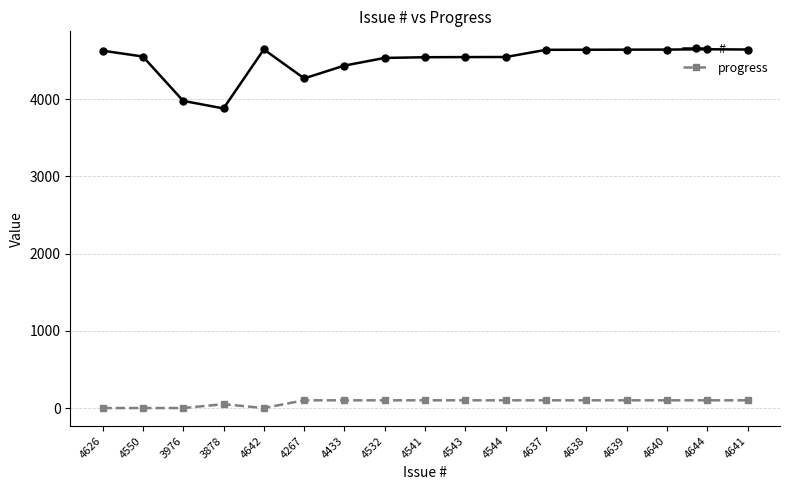

Which series has the widest spread of values?

#